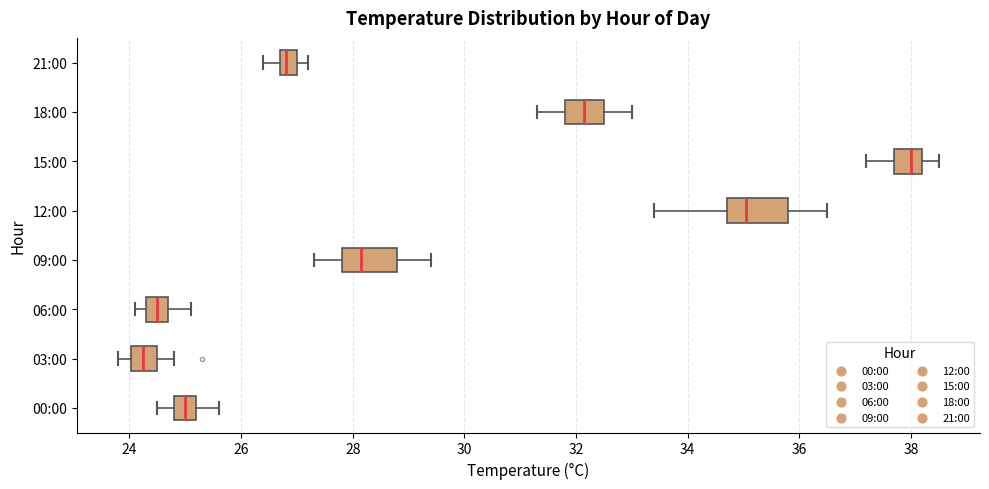

Where does the right whisker of the box for 15:00 end on the x-axis? The values are not printed on the chart, so give them approximately, as read against the axis.

38.6